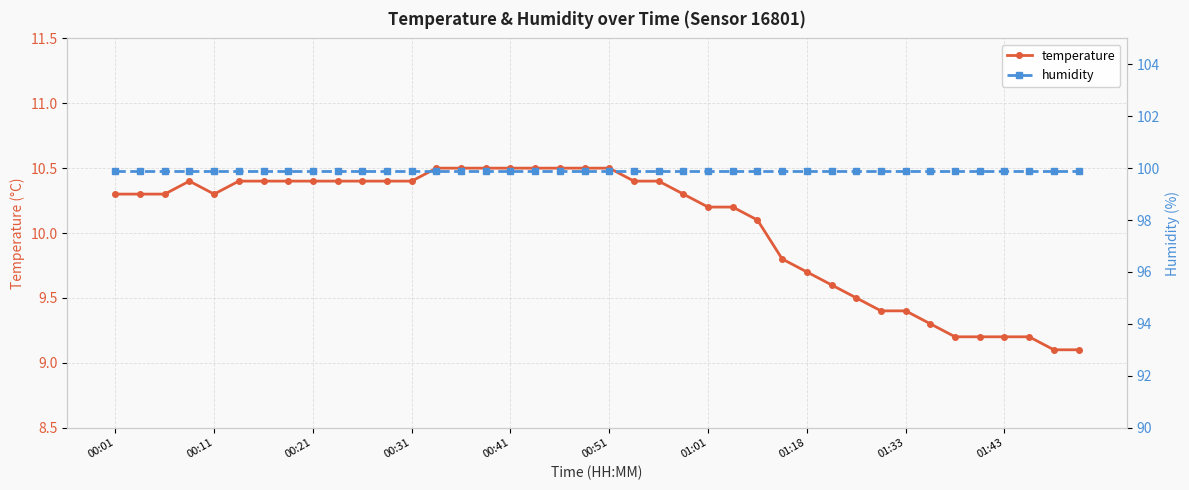

Which series has the widest spread of values?

temperature